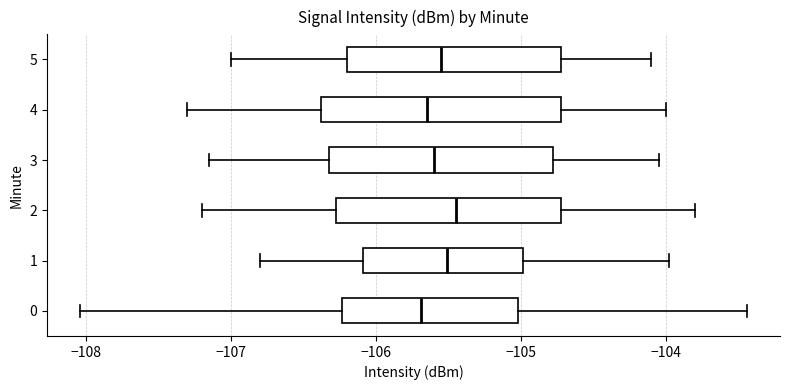

Reading bottom to top, transcribe this box plot: for each box, give where its median line is, the range the box spans, and where its two whiskers end, as read against the x-axis. The values are not printed on the chart, so give them approximately, as read against the axis.

0: median -105.7, box -106.2 to -105.0, whiskers -108.0 to -103.4
1: median -105.5, box -106.1 to -105.0, whiskers -106.8 to -104.0
2: median -105.4, box -106.3 to -104.7, whiskers -107.2 to -103.8
3: median -105.6, box -106.3 to -104.8, whiskers -107.1 to -104.0
4: median -105.6, box -106.4 to -104.7, whiskers -107.3 to -104.0
5: median -105.5, box -106.2 to -104.7, whiskers -107.0 to -104.1